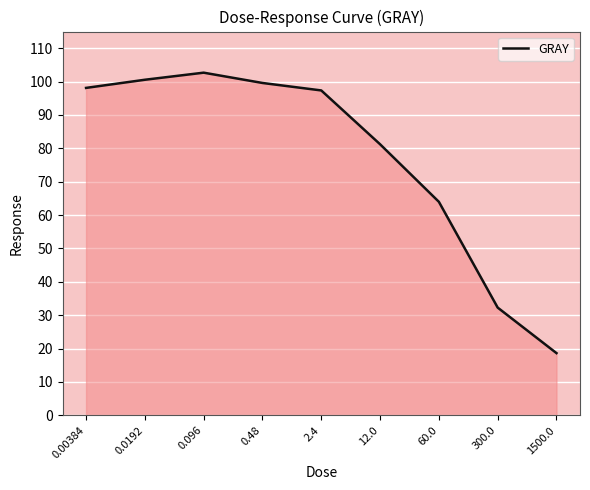

At which label is the value closest to 60?

60.0